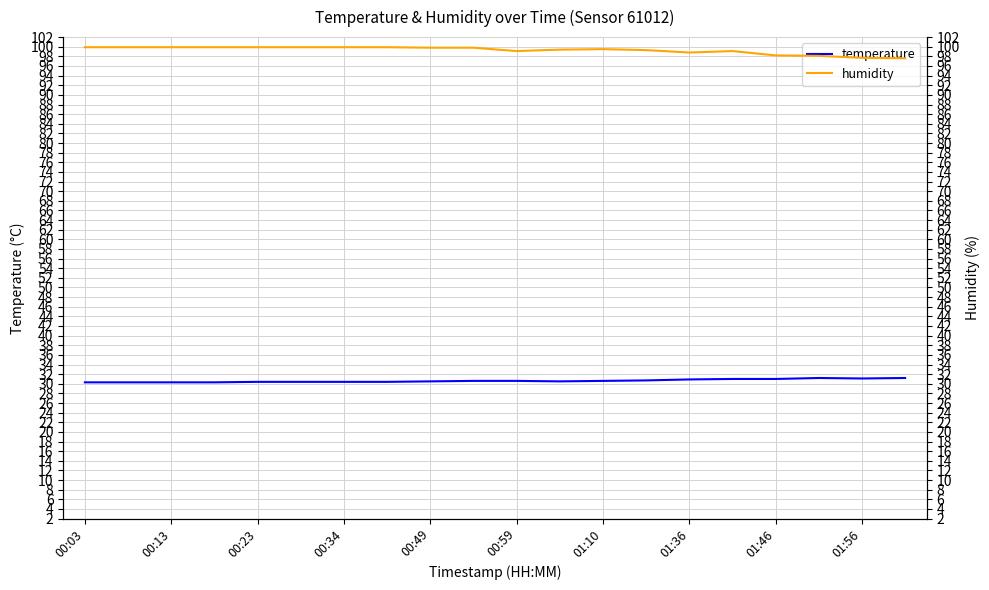

True or false: humidity and temperature intersect in this chart.

False